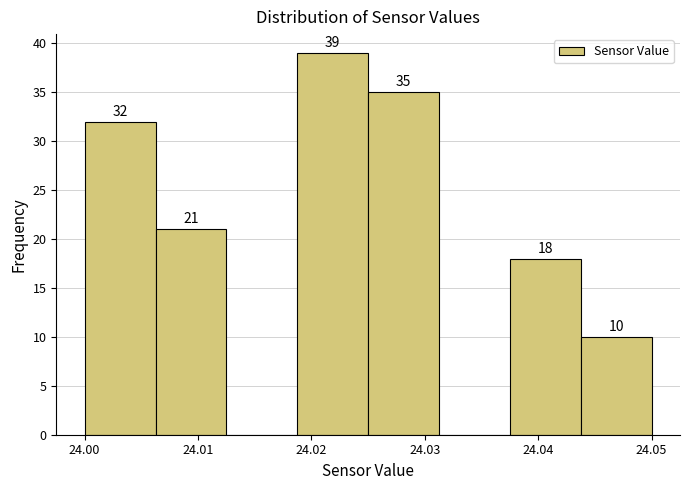

Over which range of the x-axis is the bar tallest?

24.019 to 24.025